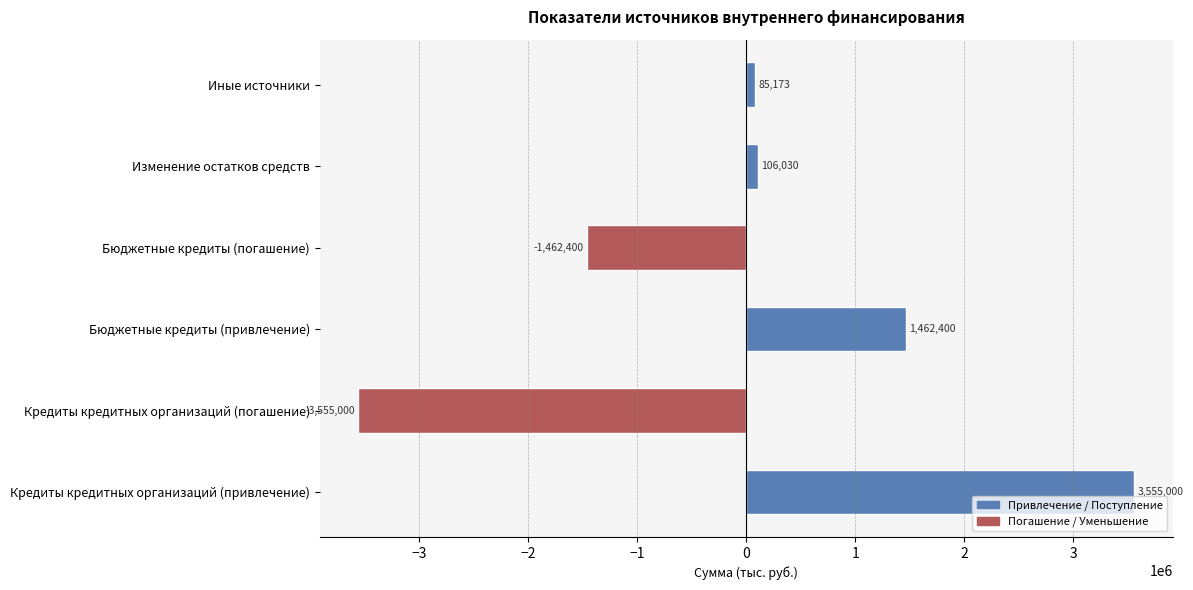

Between Изменение остатков средств and Бюджетные кредиты (погашение), which is larger?

Изменение остатков средств